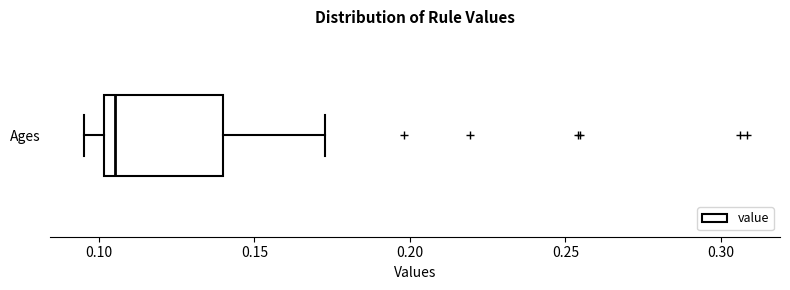

Where is the right edge of the box for Ages on the x-axis? The values are not printed on the chart, so give them approximately, as read against the axis.

0.140